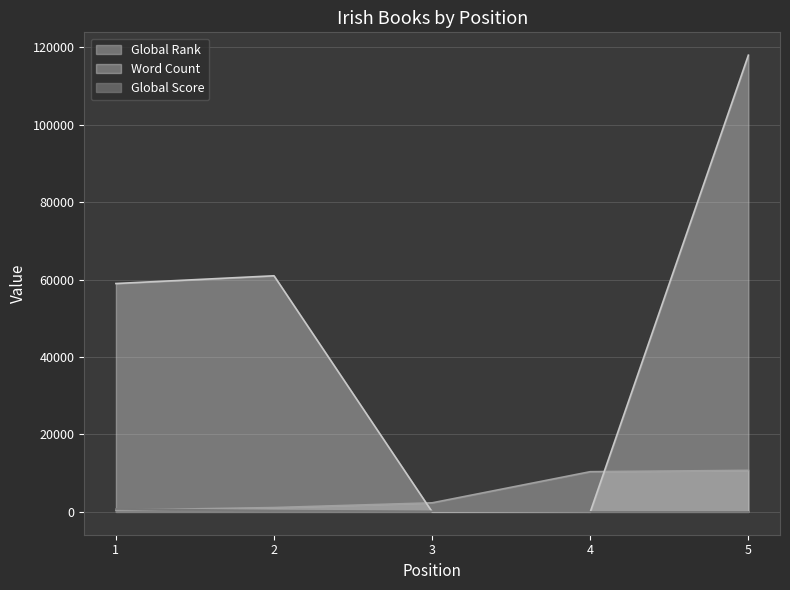

At which category is the sum across all series the highest?

5